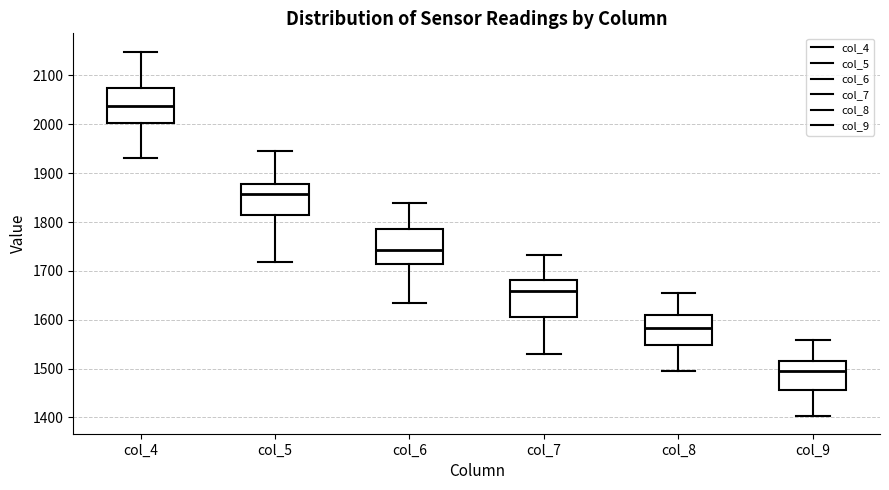

Where is the upper edge of the box for col_5 on the y-axis? The values are not printed on the chart, so give them approximately, as read against the axis.

1880